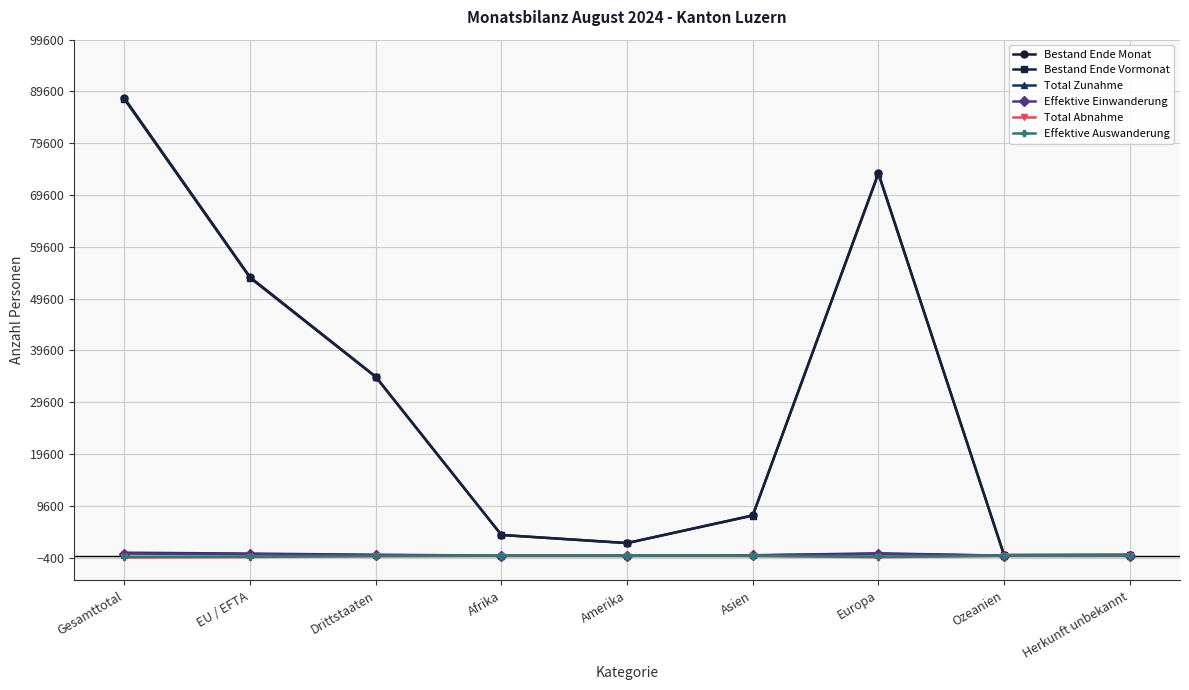

What is the maximum value for Bestand Ende Vormonat?

88105